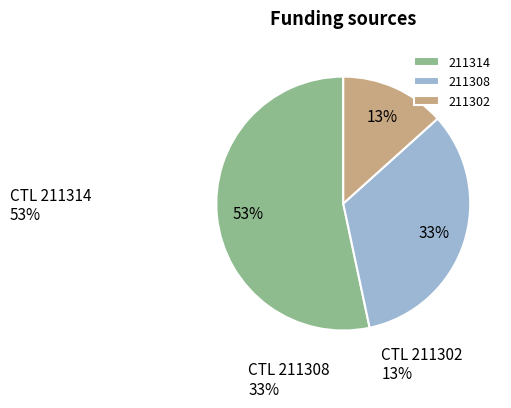

Is it true that 211302 is 13% of the pie?

True